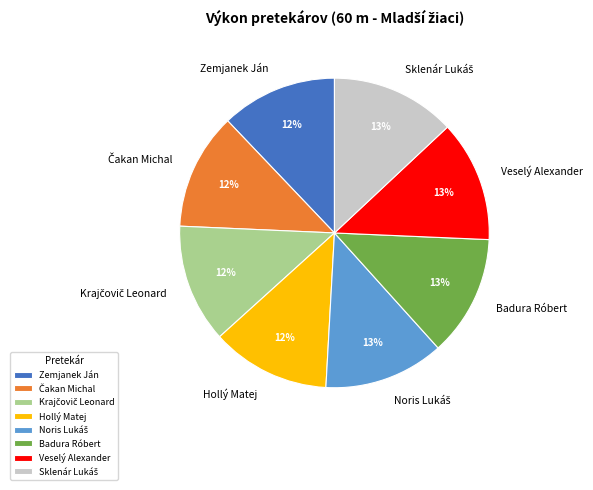

Does Zemjanek Ján represent more than half of the total?

No